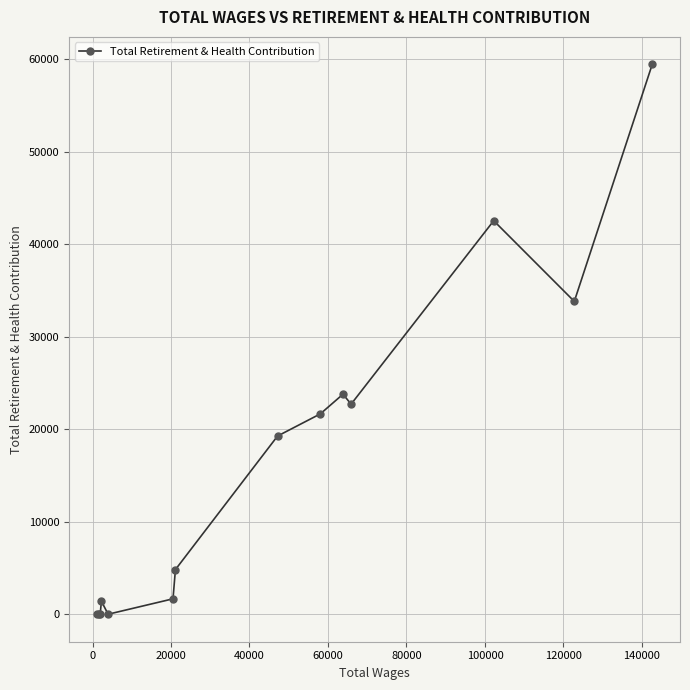

What is the average value?

16510